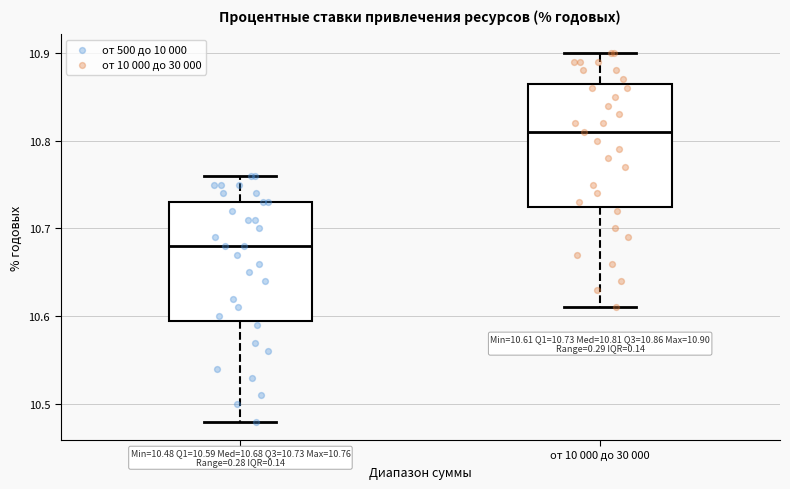

Which box has the highest median line?

от 10 000 до 30 000